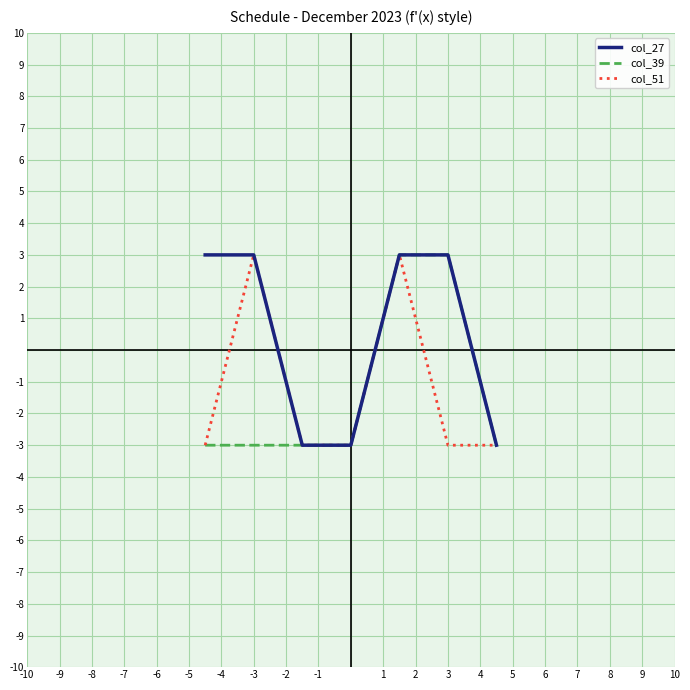

Which series has the largest total across all categories?

col_27